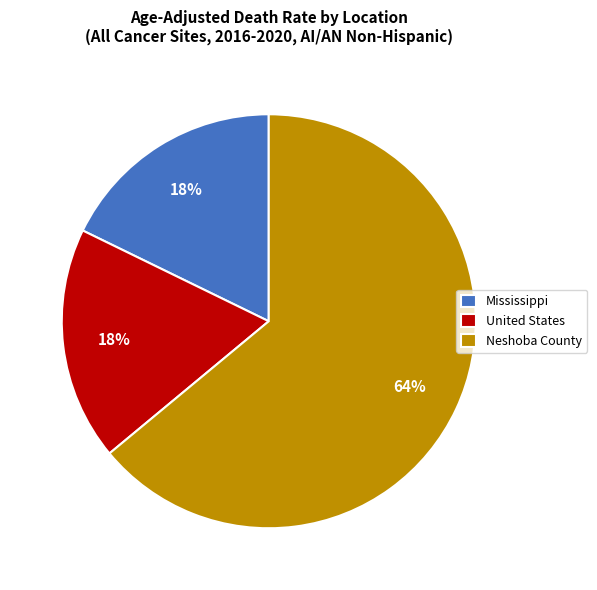

Which category has the biggest portion of the pie?

Neshoba County